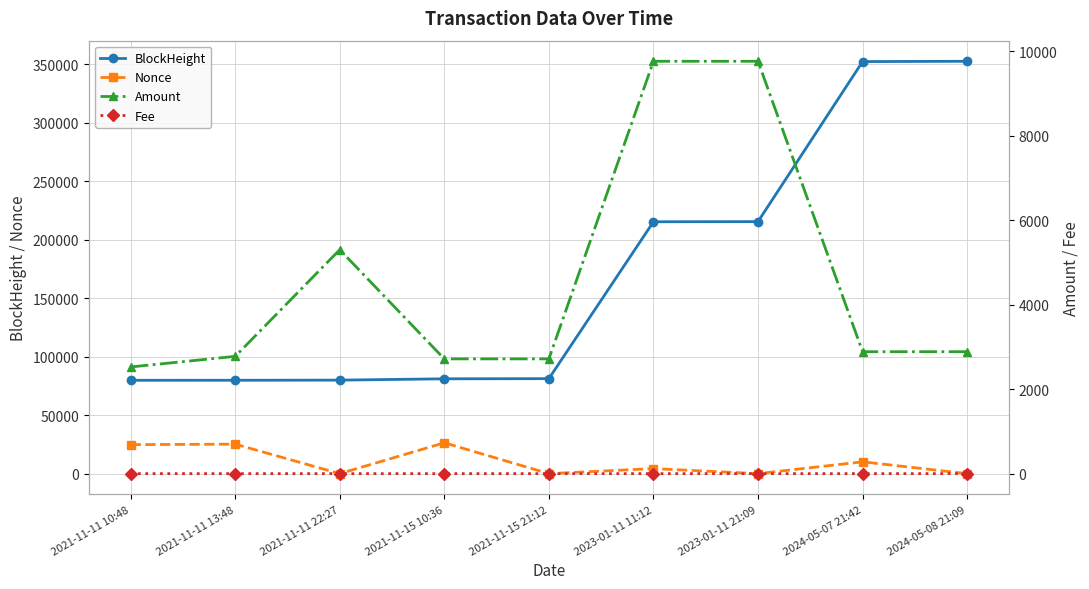

Where is Fee nearest to the value 0?

2021-11-11 22:27